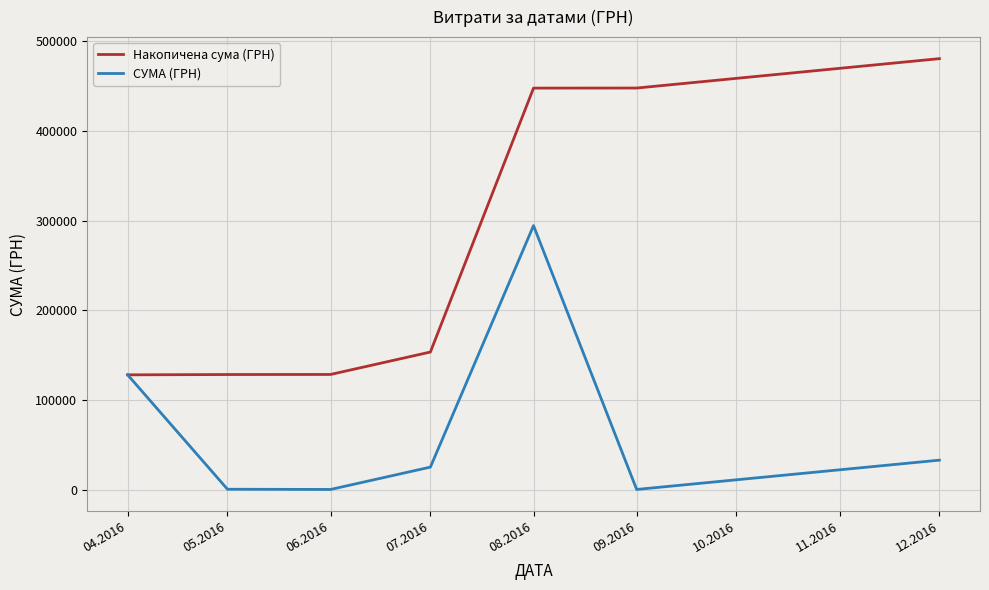

How many categories are shown in the chart?

7